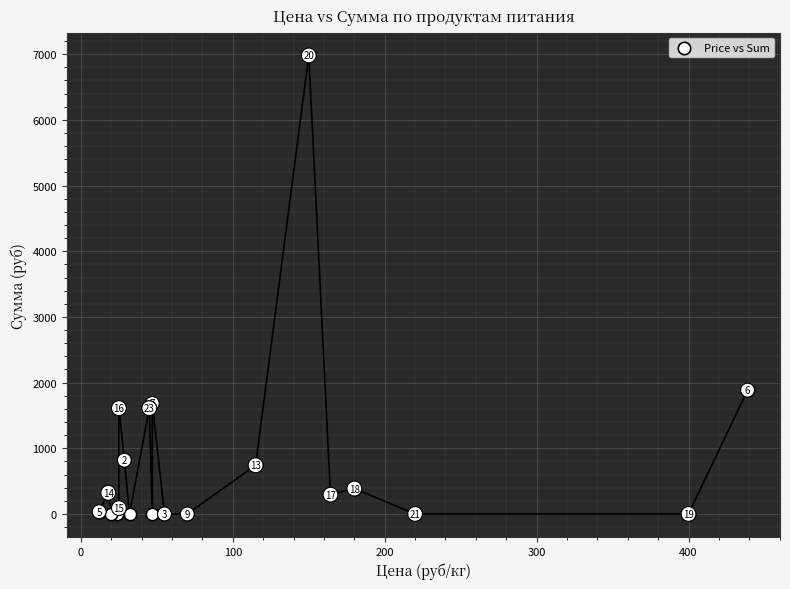

What Y value in the scatter plot is closest to 3490?

1885.5